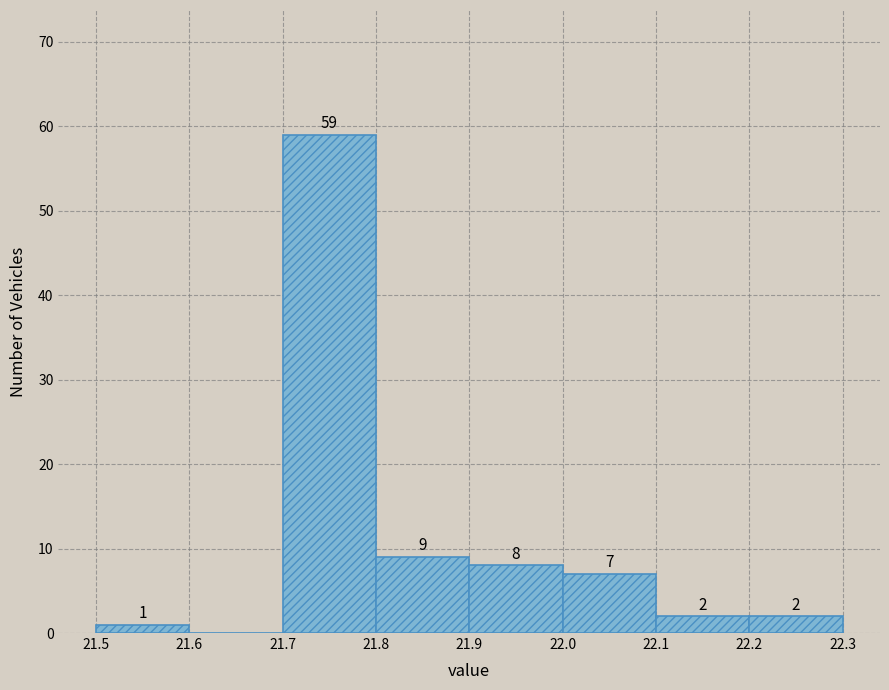

Over which range of the x-axis is the bar tallest?

21.7 to 21.8